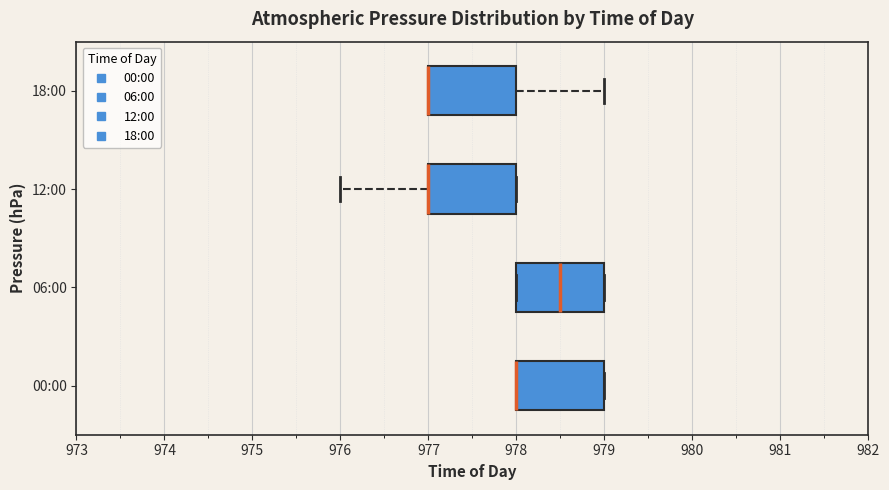

Where is the left edge of the box for 12:00 on the x-axis? The values are not printed on the chart, so give them approximately, as read against the axis.

977.0